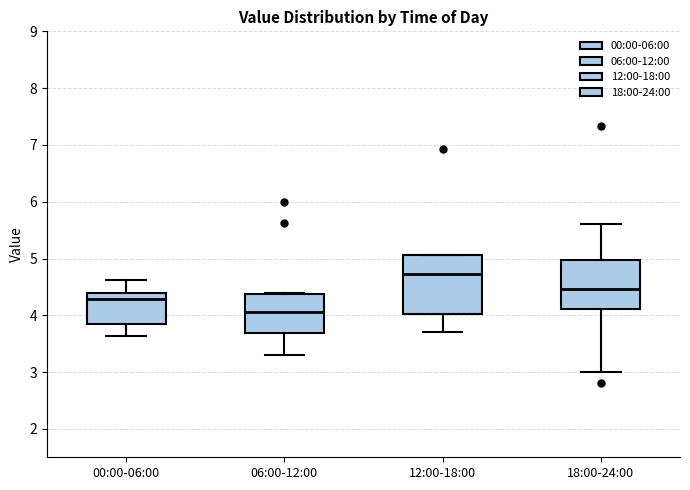

Which box has the highest median line?

12:00-18:00